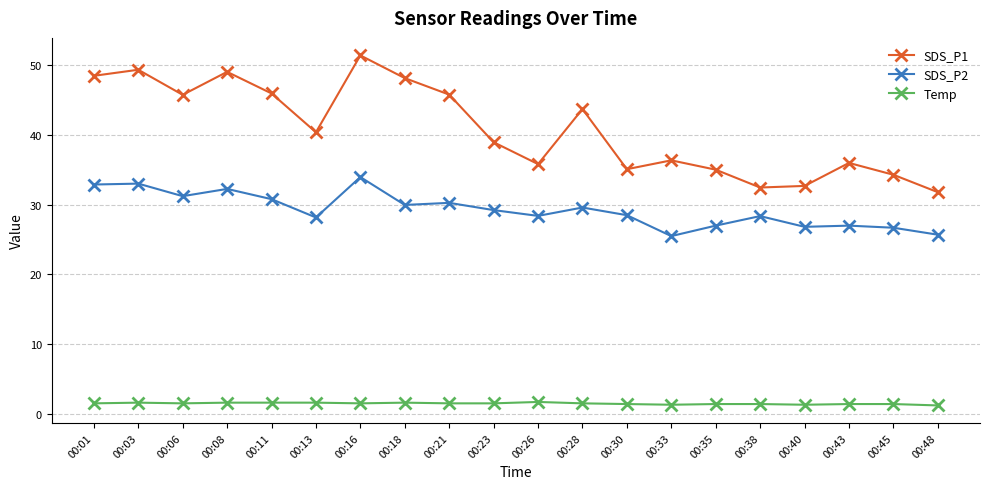

The value of SDS_P1 at 00:01 is 48.5. True or false?

True